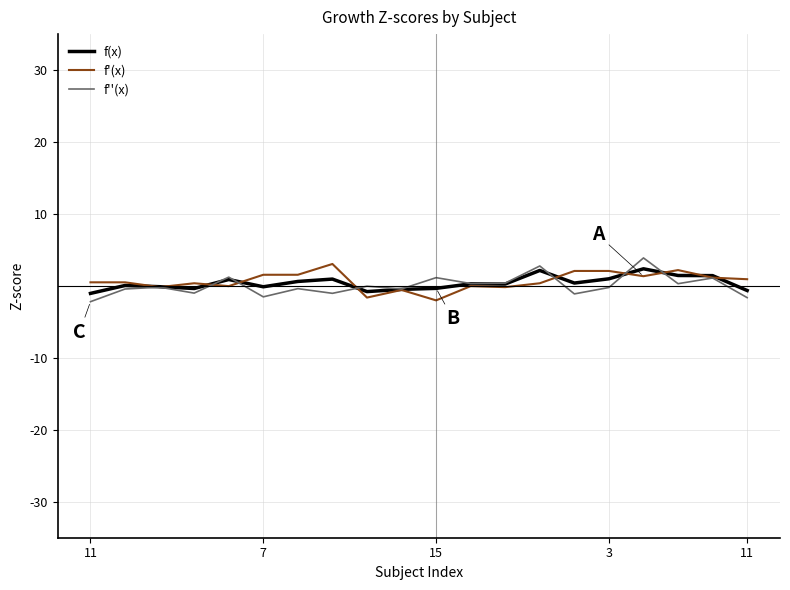

What is the minimum value shown in the chart?

-2.2